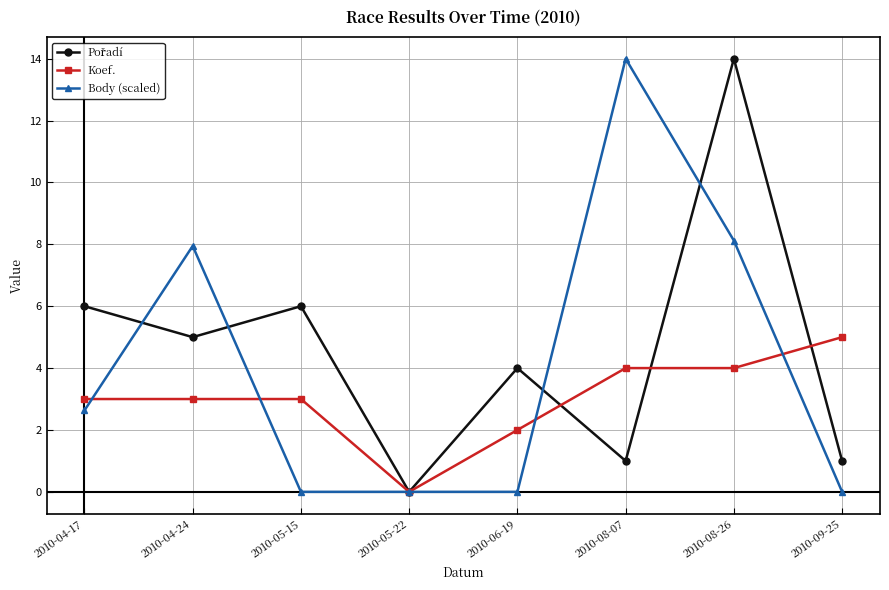

What position from the right is 2010-04-17?

8